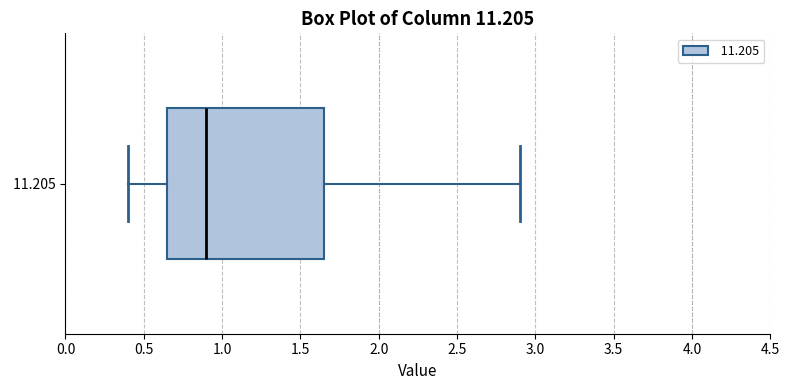

Where does the left whisker of the box at y = 11.205 end on the x-axis? The values are not printed on the chart, so give them approximately, as read against the axis.

0.40